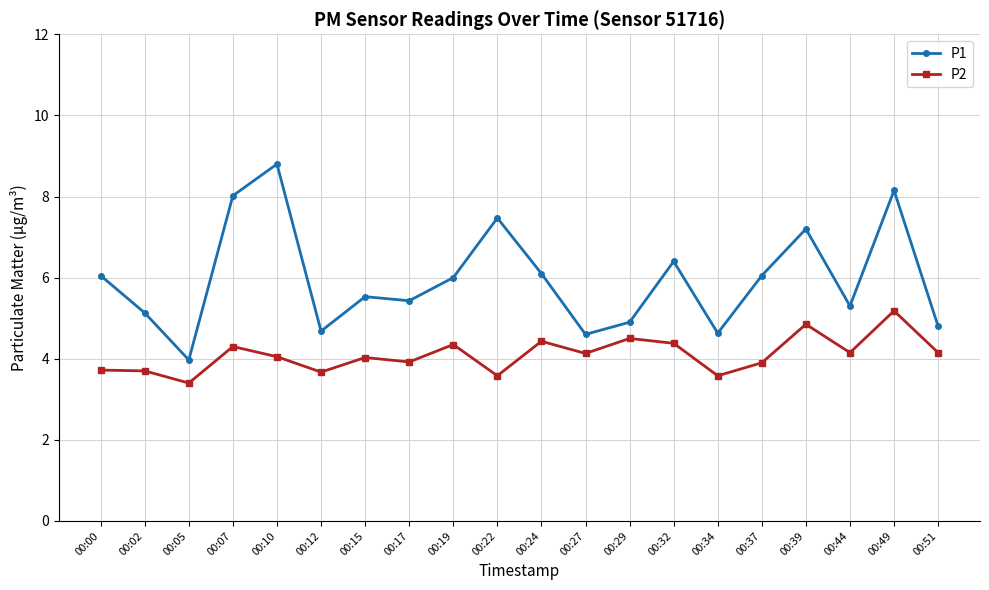

What is the sum of all P2 values?

82.0